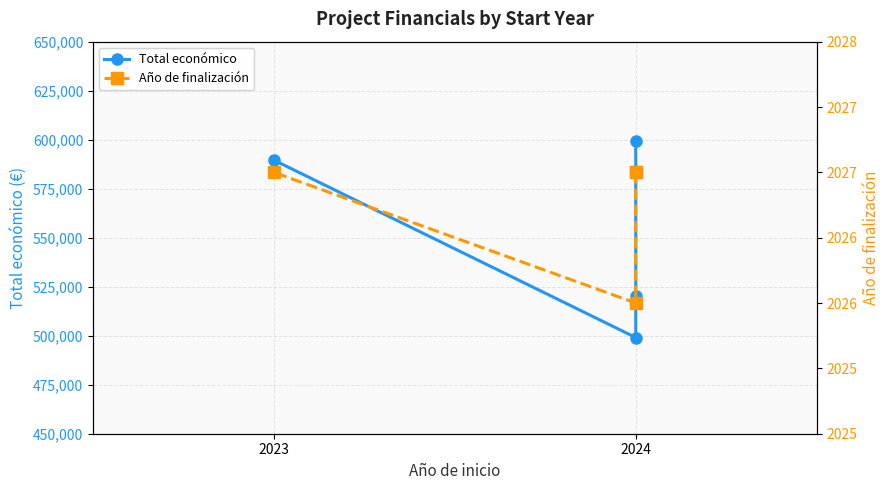

What is the value of the Total económico point at the 4th from the left?

589584